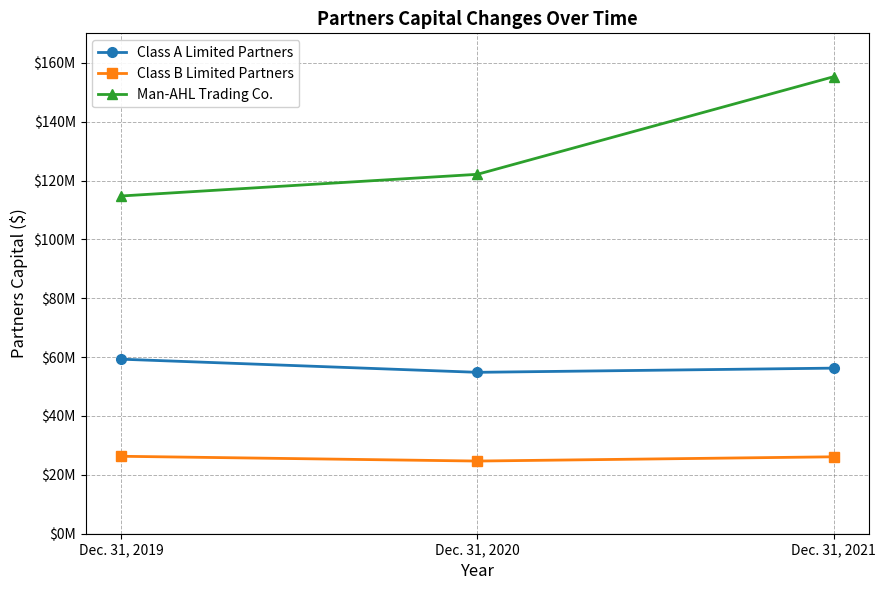

What is the difference between the Man-AHL Trading Co. values at Dec. 31, 2019 and Dec. 31, 2020?

7364063